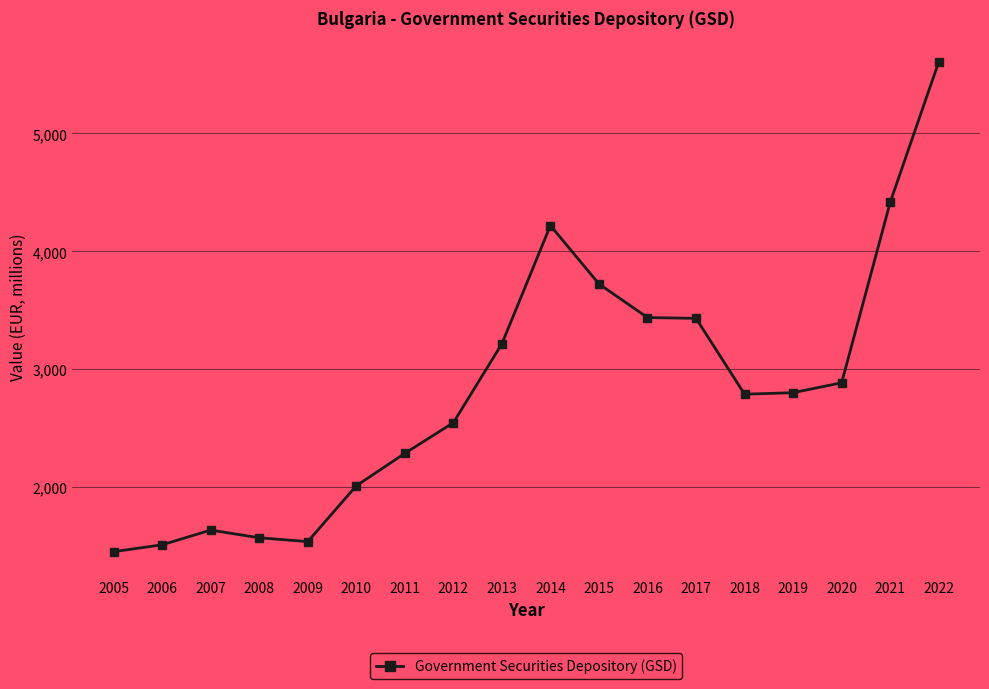

What is the difference between the values at 2022 and 2013?

2390.3